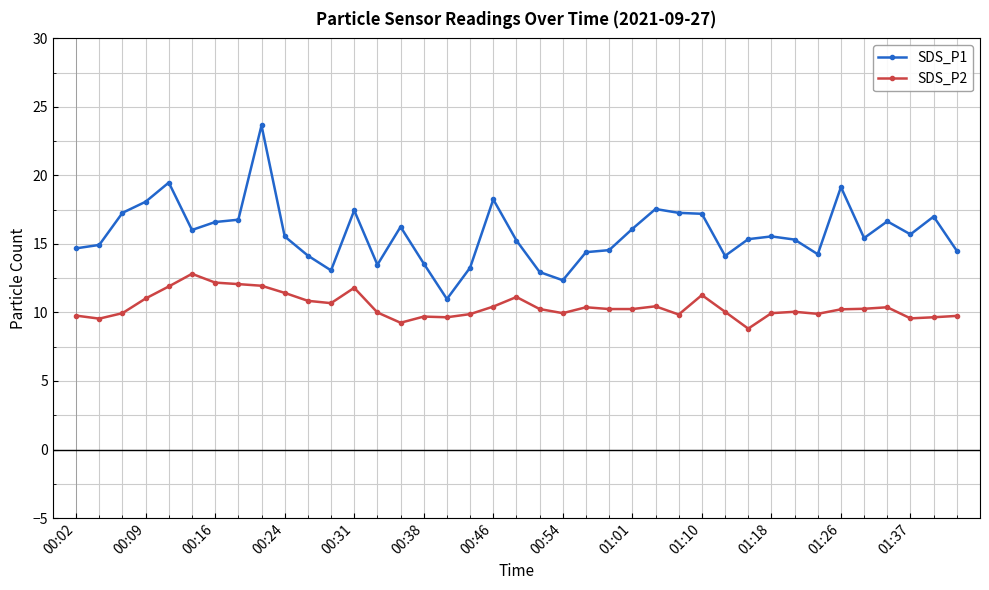

What are all the series names shown in the legend?

SDS_P1, SDS_P2